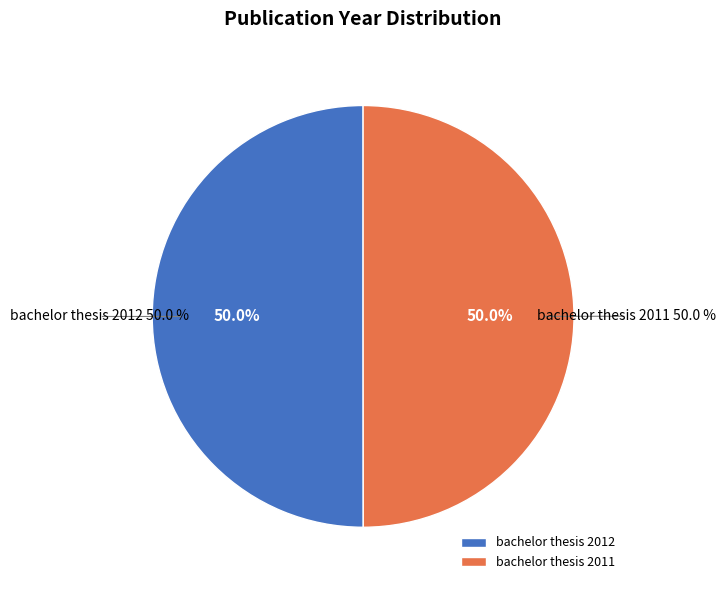

Approximately how many times larger is the value at bachelor thesis 2011 compared to bachelor thesis 2012?

1.0